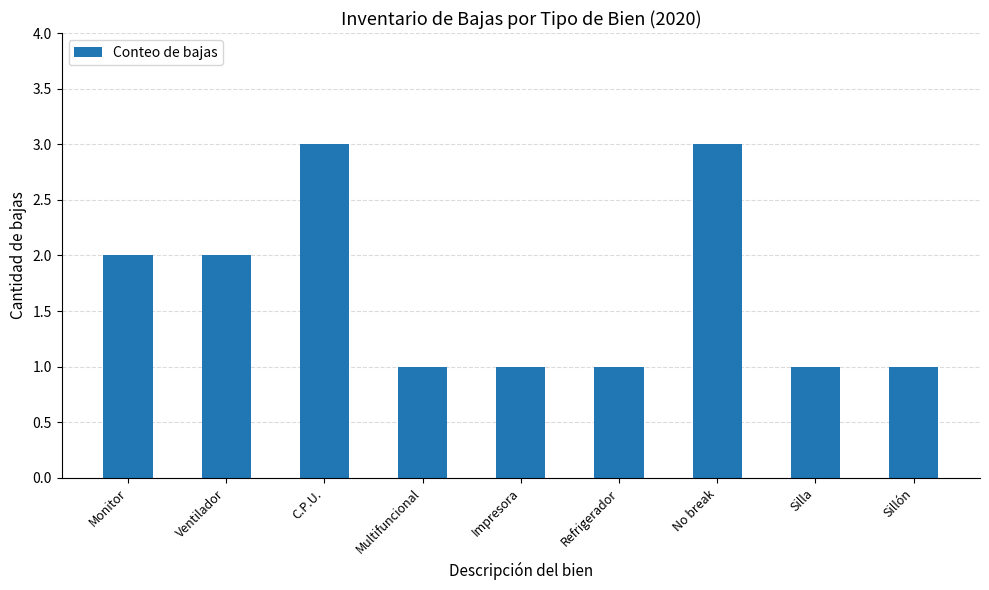

What is the label of the 5th bar from the left?

Impresora